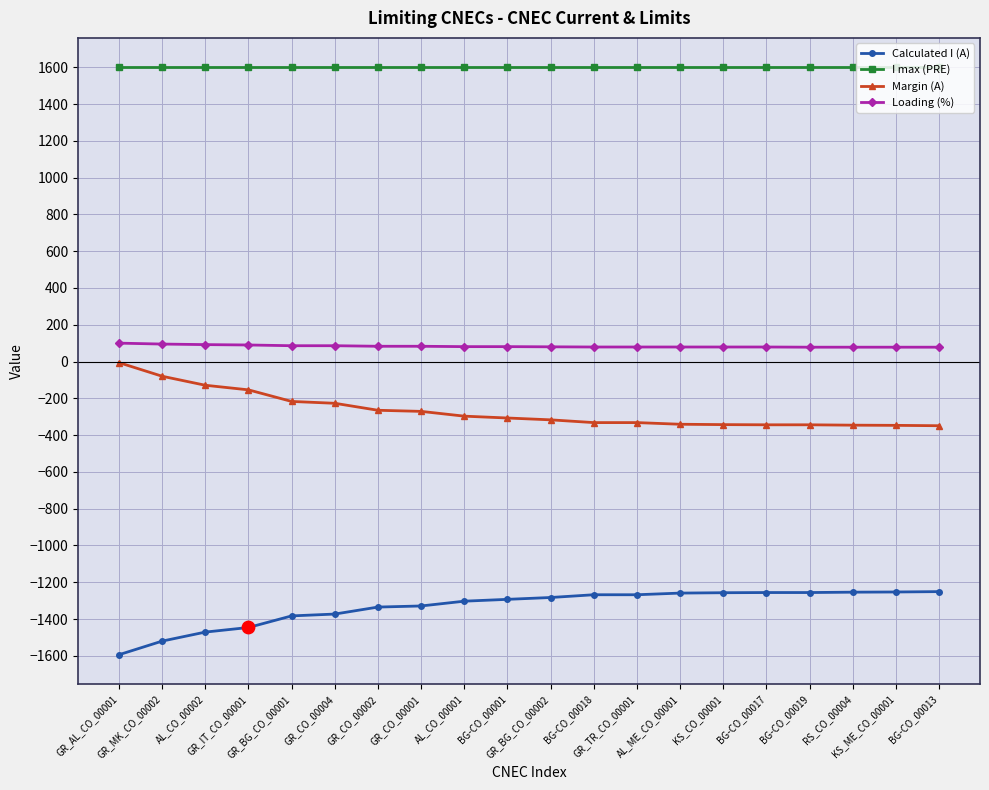

What is the maximum value shown in the chart?

1600